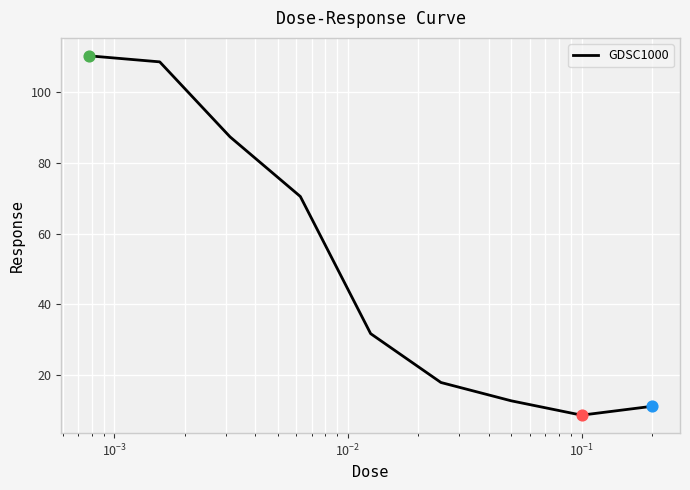

What is the maximum value shown in the chart?

110.2